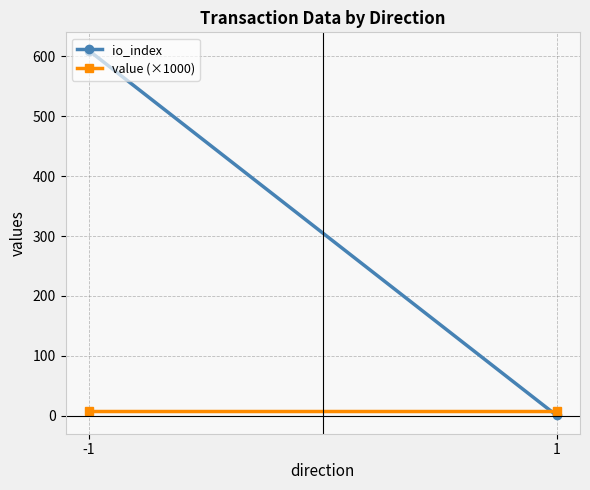

Between -1 and 1, which series saw the biggest shift?

io_index